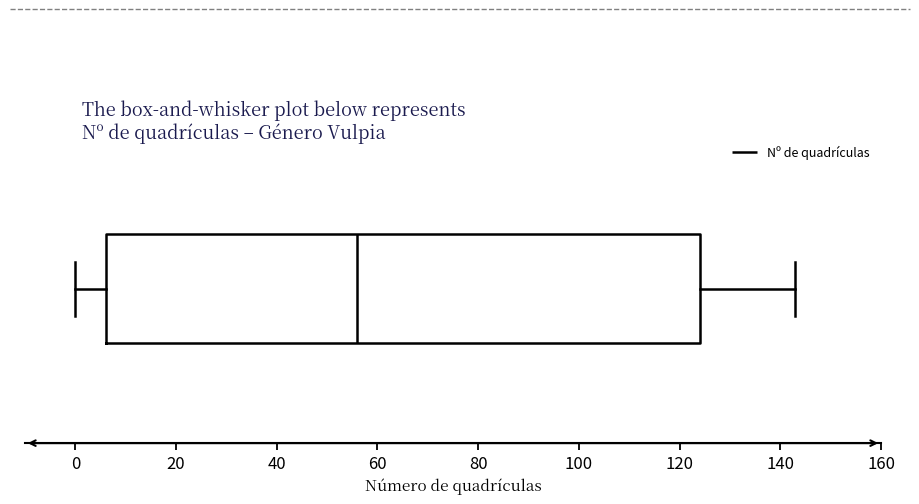

Where does the left whisker of the box end on the x-axis? The values are not printed on the chart, so give them approximately, as read against the axis.

0